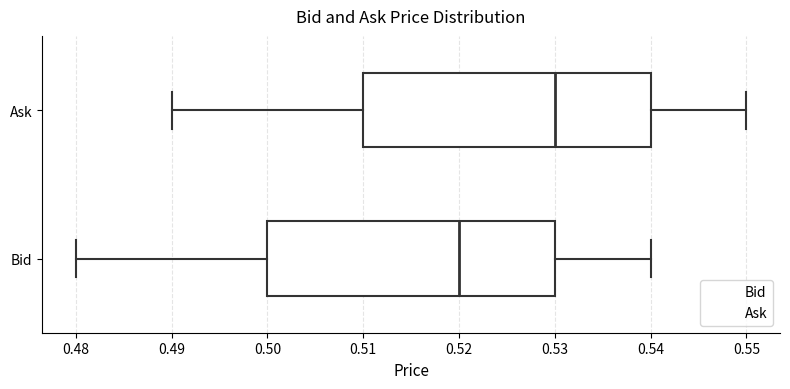

Reading bottom to top, read every box against the x-axis: the position of its median line, the range the box covers, and the ends of its whiskers. The values are not printed on the chart, so give them approximately, as read against the axis.

Bid: median 0.52, box 0.50 to 0.53, whiskers 0.48 to 0.54
Ask: median 0.53, box 0.51 to 0.54, whiskers 0.49 to 0.55